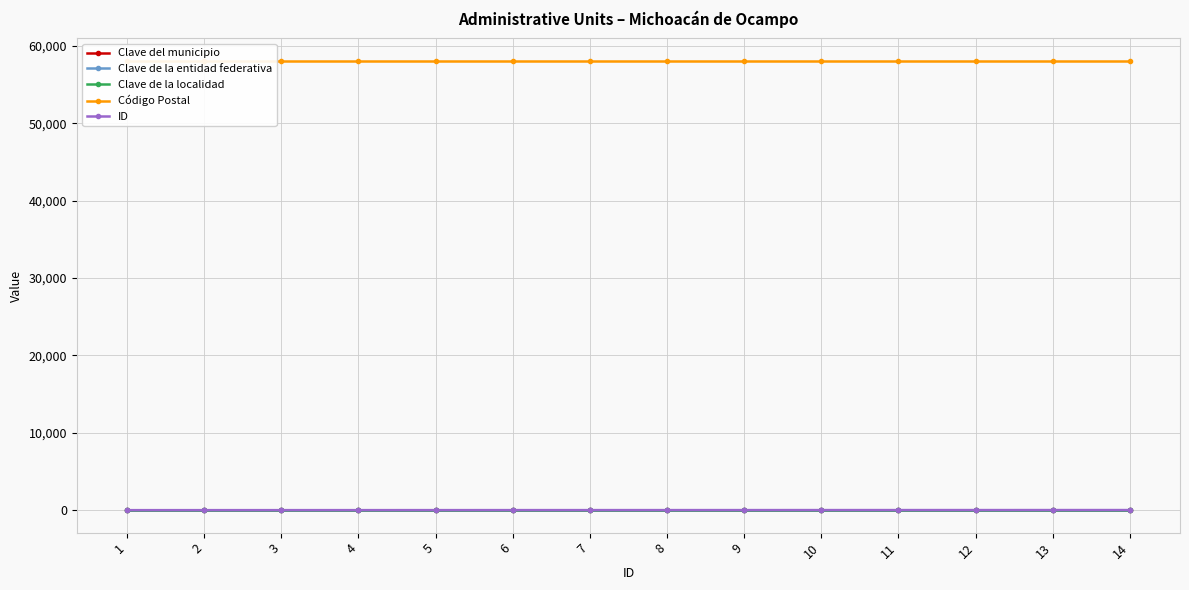

True or false: Clave del municipio has a value of 91 at 5.

False